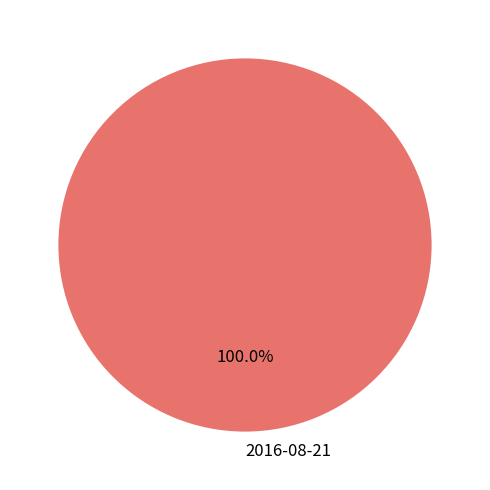

What is the majority slice?

2016-08-21